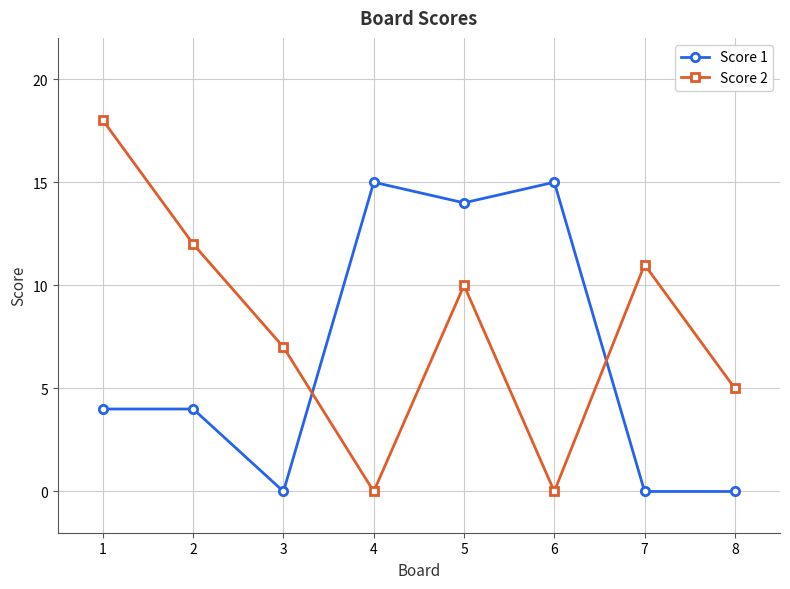

Is the value of Score 1 at 7 greater than the value of Score 2 at 1?

No